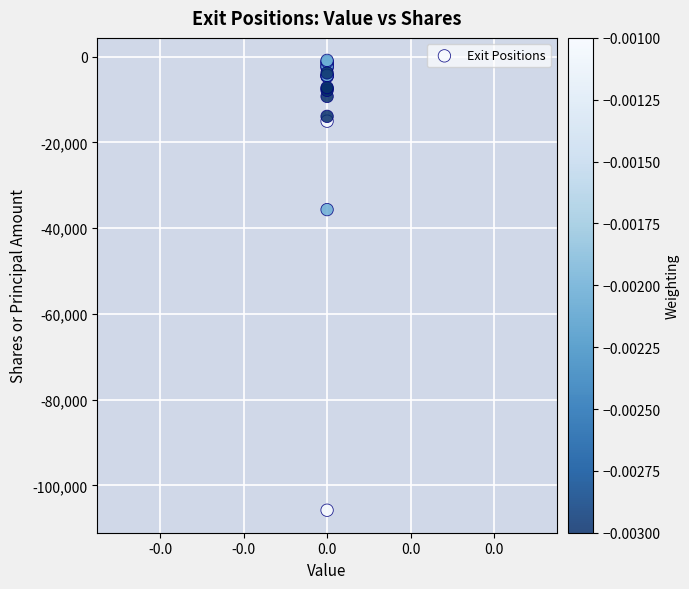

What Y value in the scatter plot is closest to -53339?

-35693